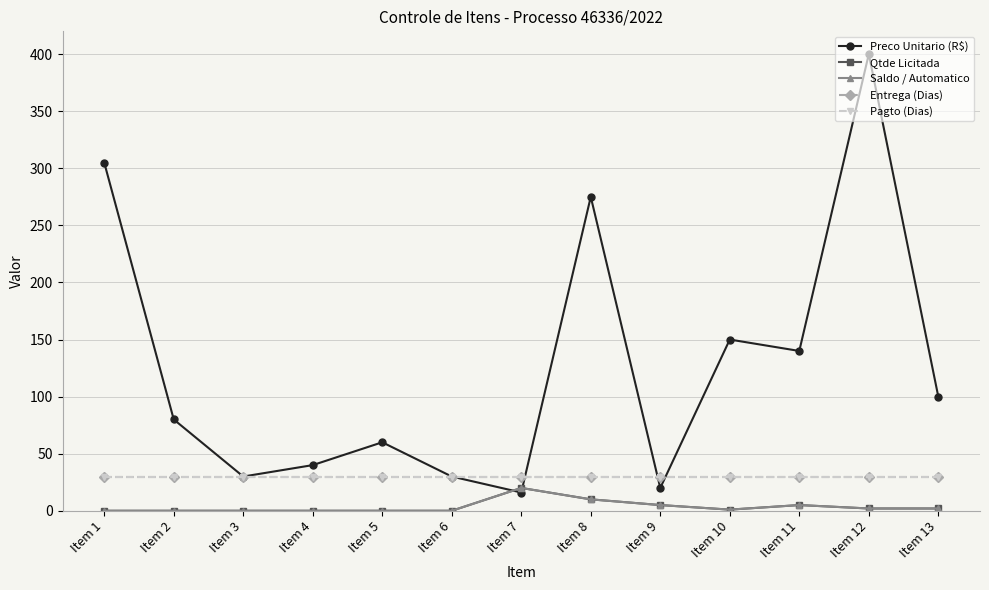

Does the chart have visible grid lines?

Yes